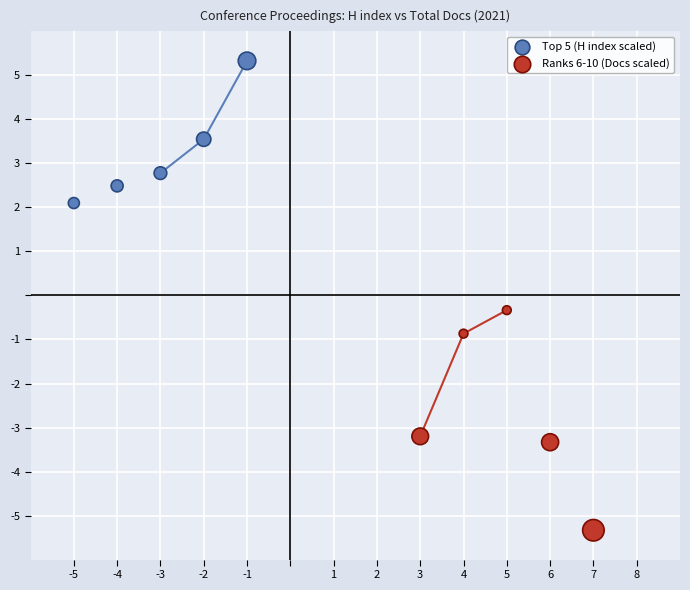

Which series reaches the minimum Y coordinate?

Ranks 6-10 (Docs scaled)